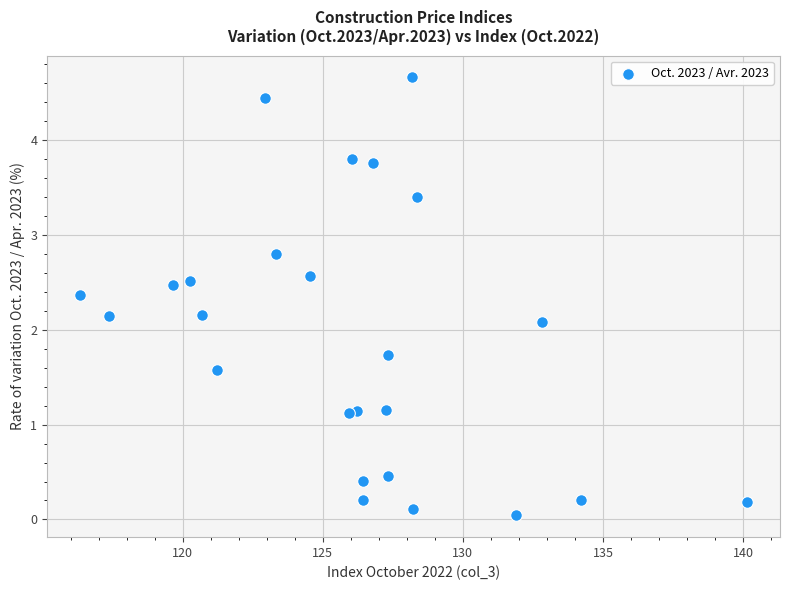

What Y value in the scatter plot is closest to 2?

2.1